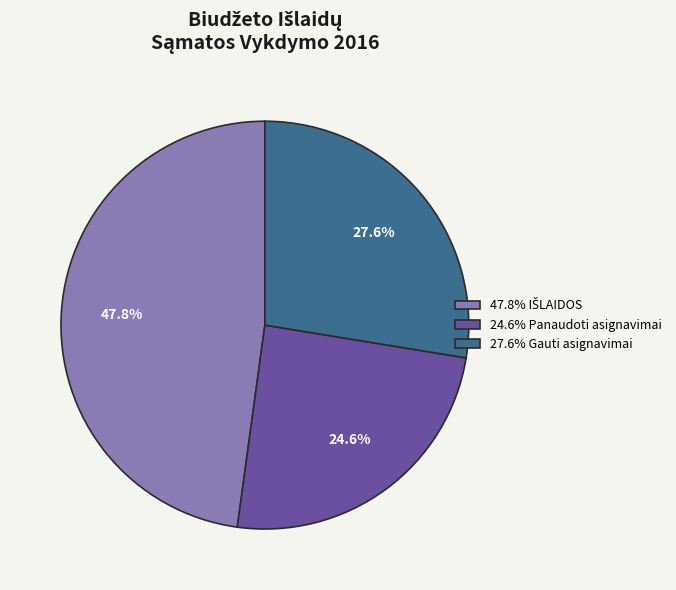

What is the ratio of the value at 24.6% Panaudoti asignavimai to the value at 27.6% Gauti asignavimai?

0.9